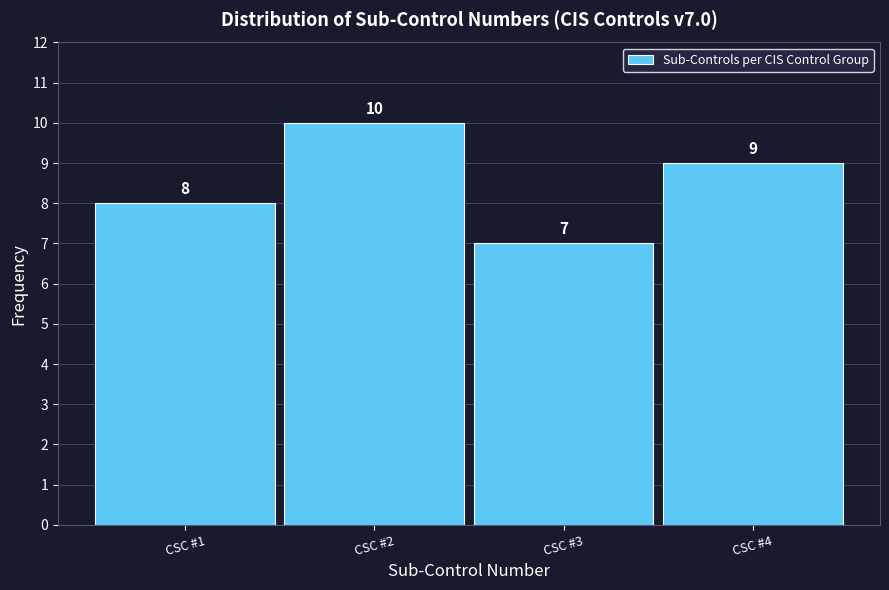

Reading right to left, transcribe all the data shown in this chart.

9	7	10	8